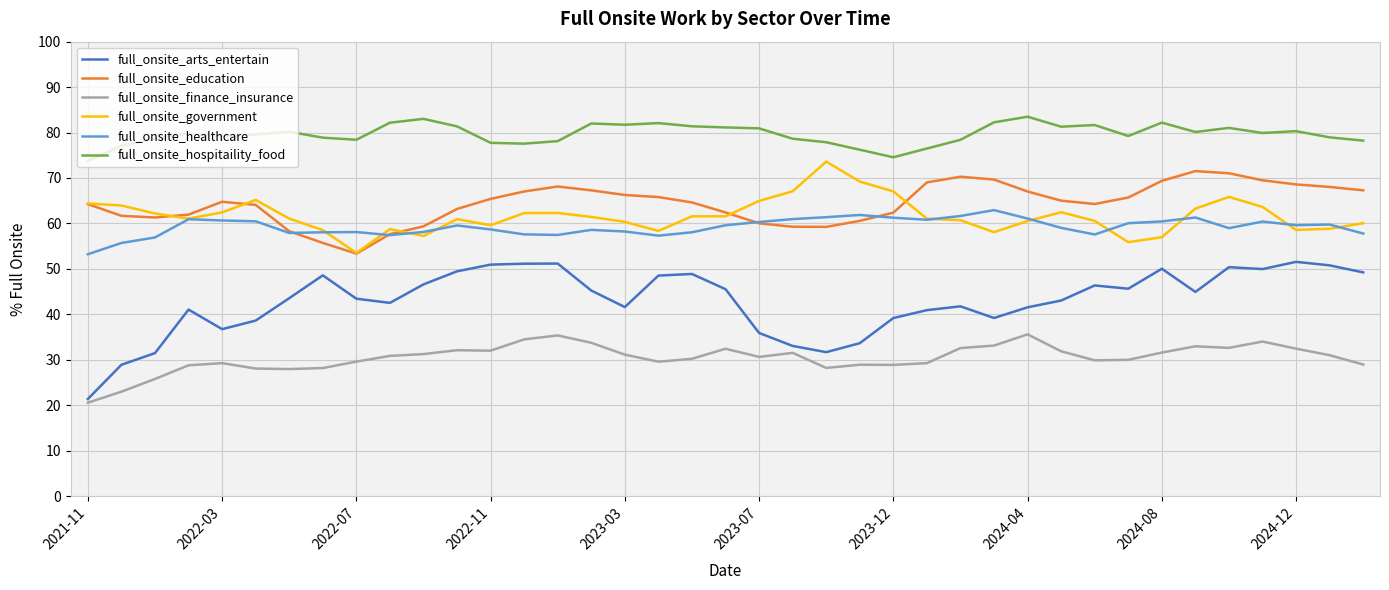

True or false: full_onsite_government and full_onsite_finance_insurance intersect in this chart.

False